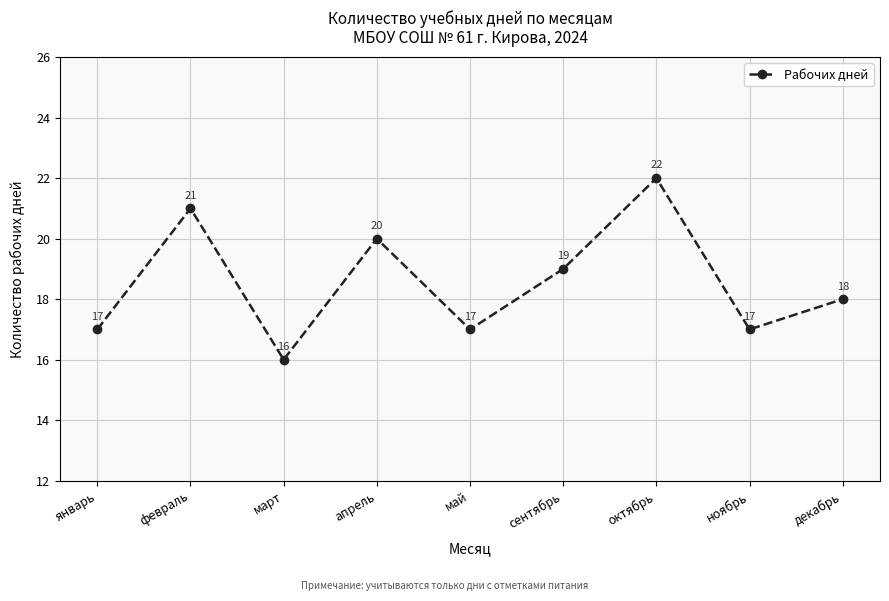

Count the values in the range 17 to 20.

6